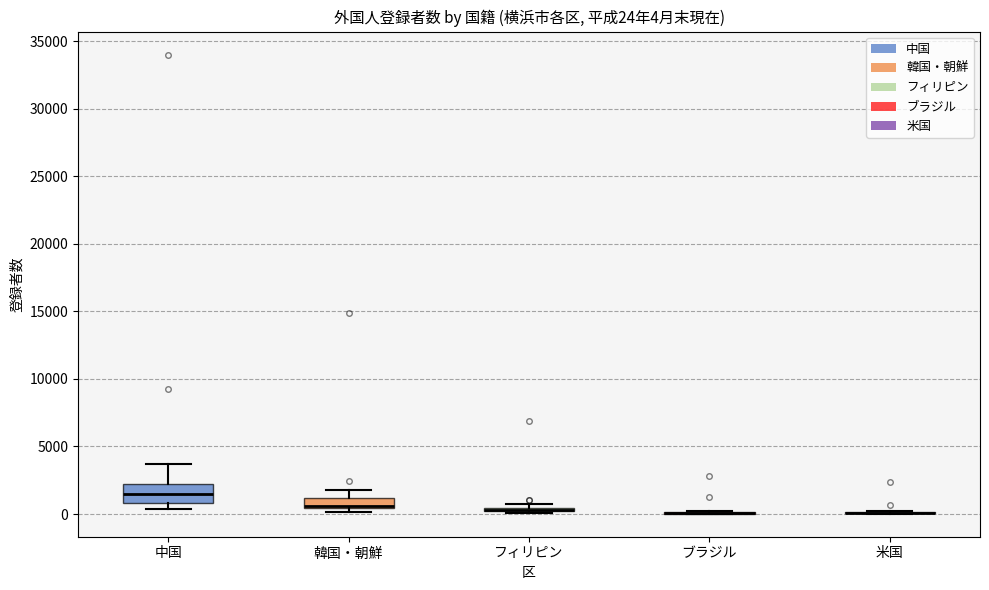

Which box is the tallest, from its lower edge to its upper edge?

中国